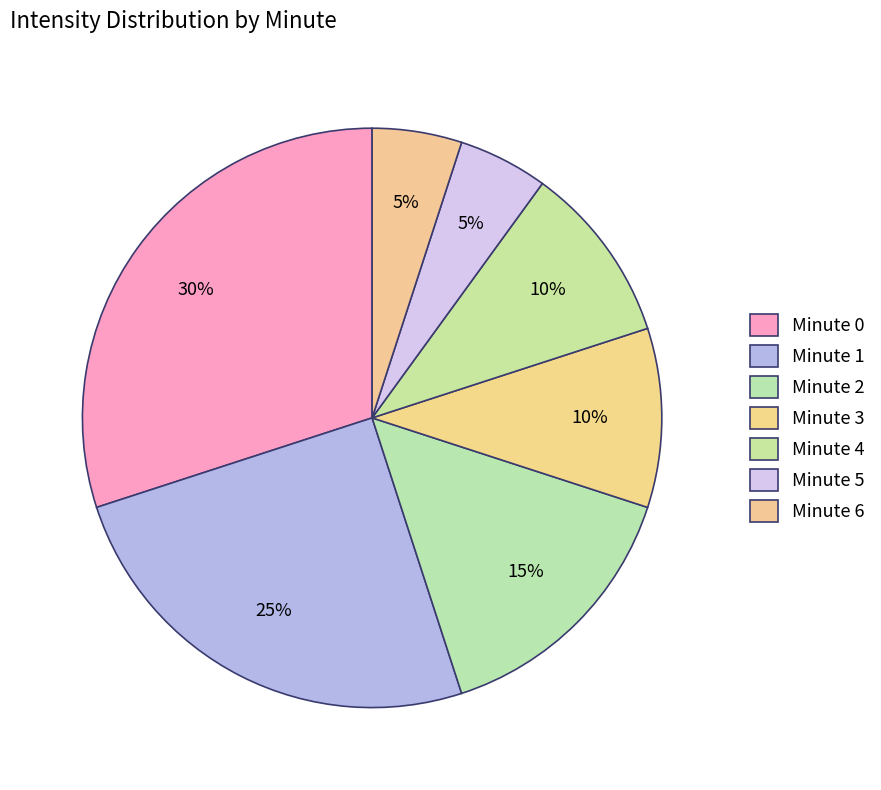

What portion of the pie excludes Minute 0?

70.0%